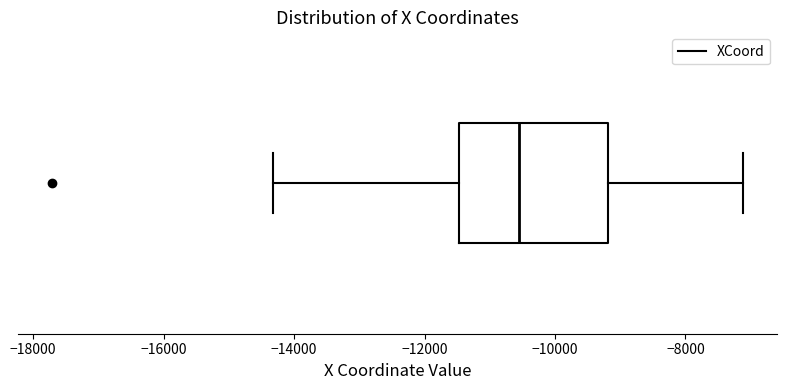

Transcribe this box plot: give where the median line is, the range the box spans, and where the two whiskers end, as read against the x-axis. The values are not printed on the chart, so give them approximately, as read against the axis.

median -10600, box -11400 to -9200, whiskers -14400 to -7200